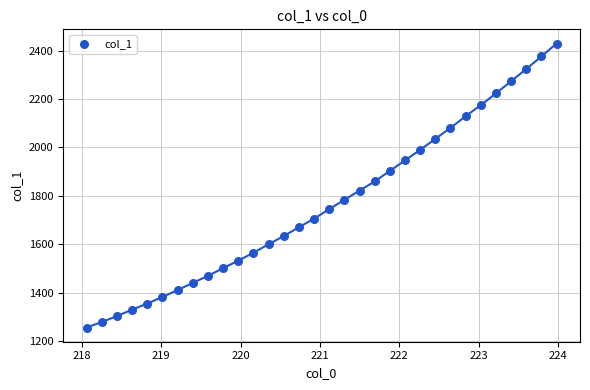

What is the range of X values (max minus min)?

5.9